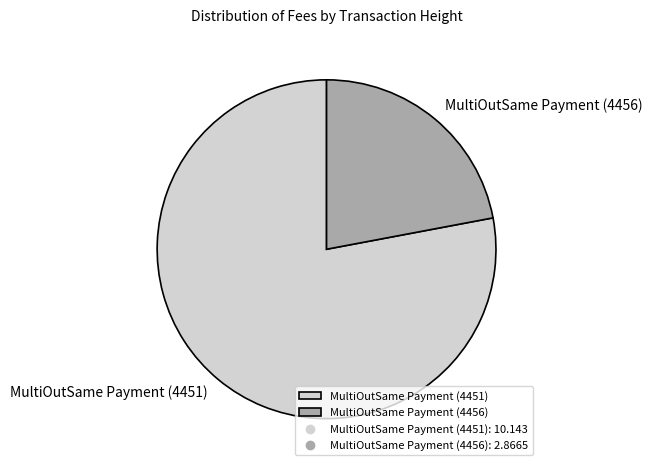

Is it true that MultiOutSame Payment (4451) is 78% of the pie?

True